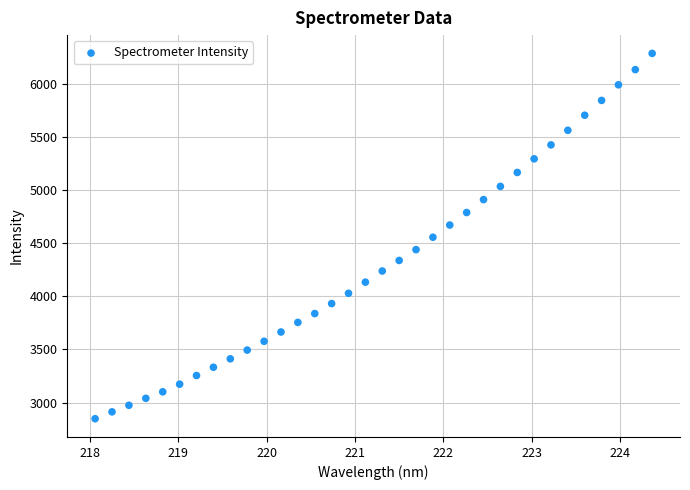

What is the range of X values (max minus min)?

6.3